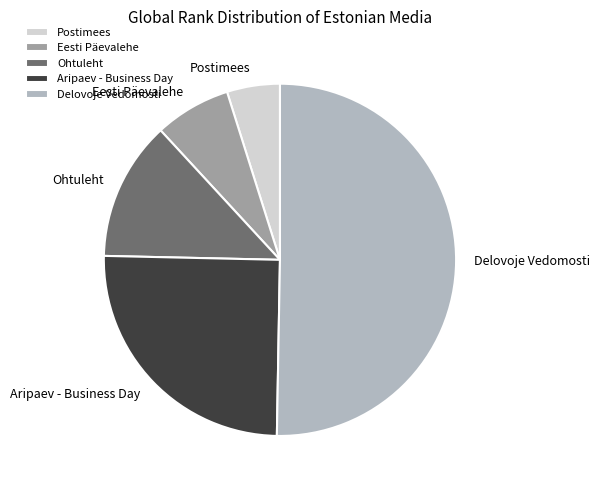

What is the majority slice?

Delovoje Vedomosti